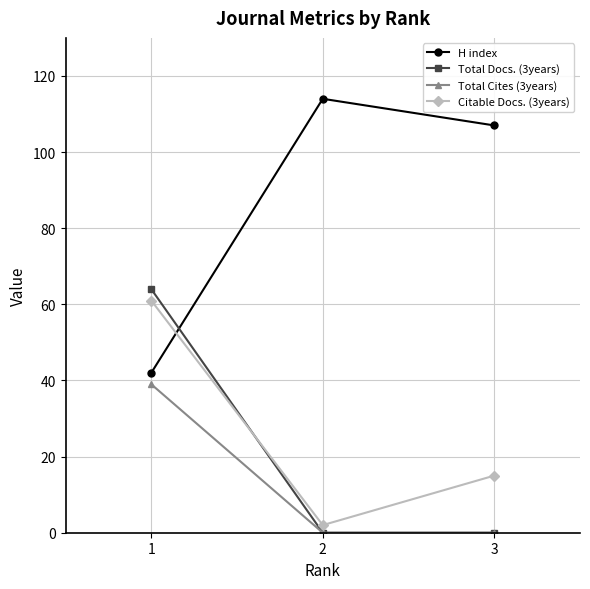

What is the value of the H index point at the 1st from the left?

42